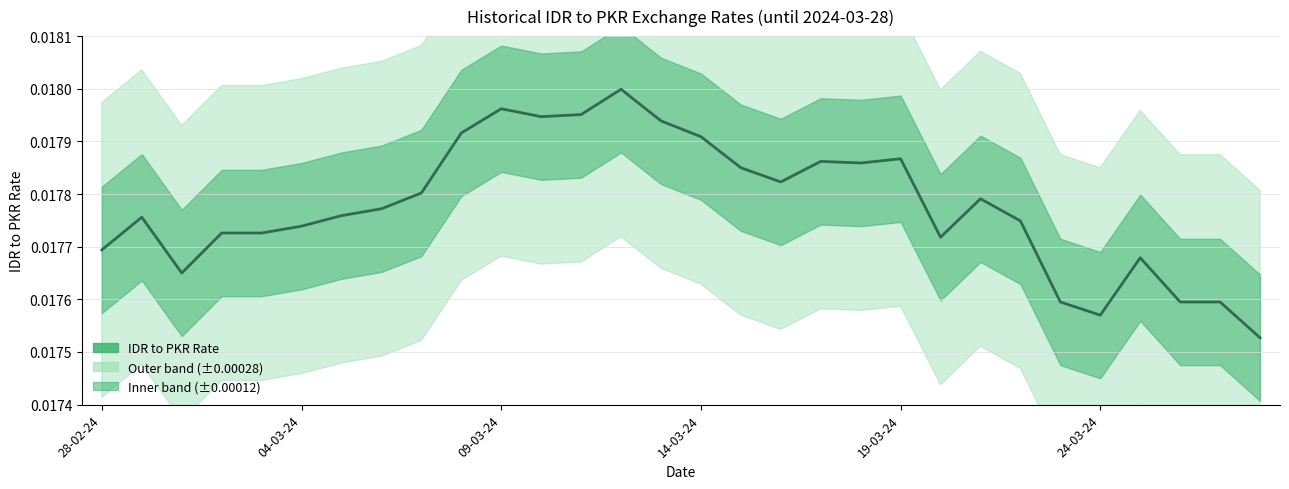

Does the chart have visible grid lines?

Yes